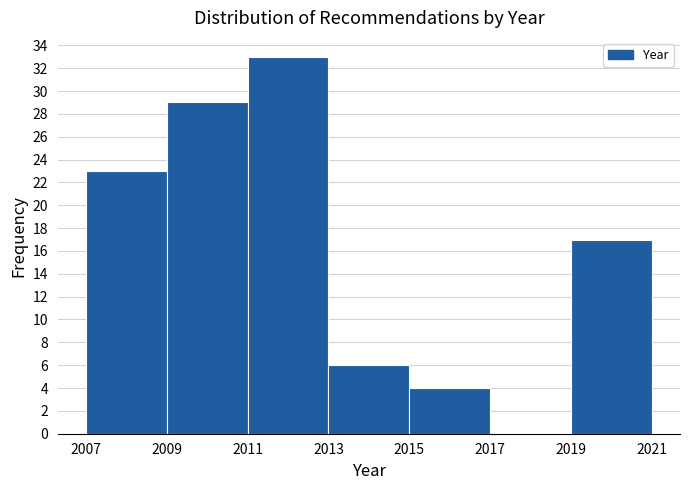

Reading left to right, transcribe this chart: for each bar, give the range it covers on the x-axis and its height. The values are not printed on the chart, so give them approximately, as read against the axis.

2007 to 2009: 23
2009 to 2011: 29
2011 to 2013: 33
2013 to 2015: 6
2015 to 2017: 4
2017 to 2019: 0
2019 to 2021: 17